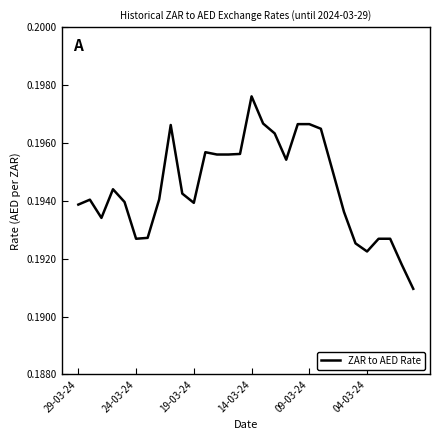

How many lines are shown in the chart?

1